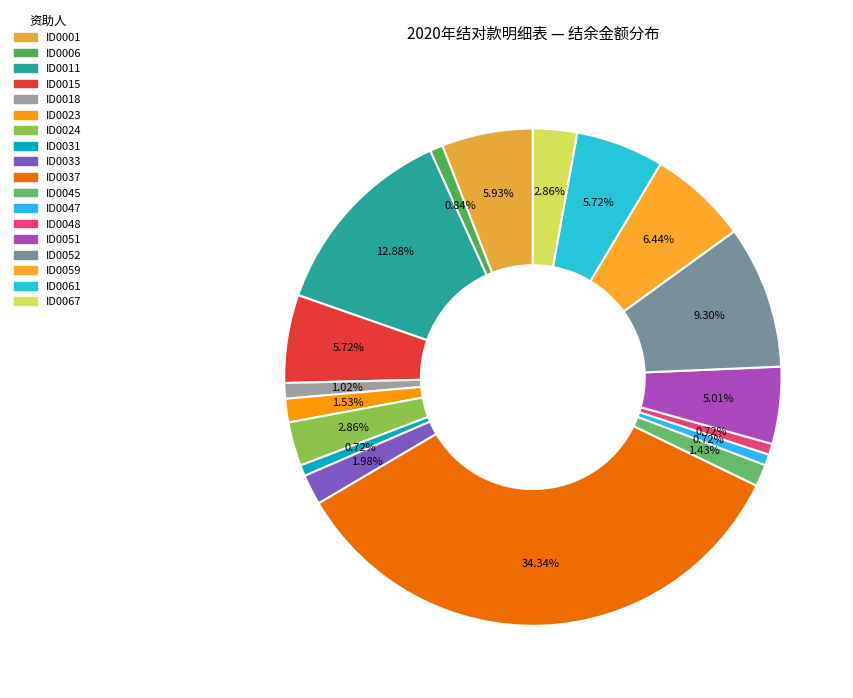

Count the number of slices in the pie.

18